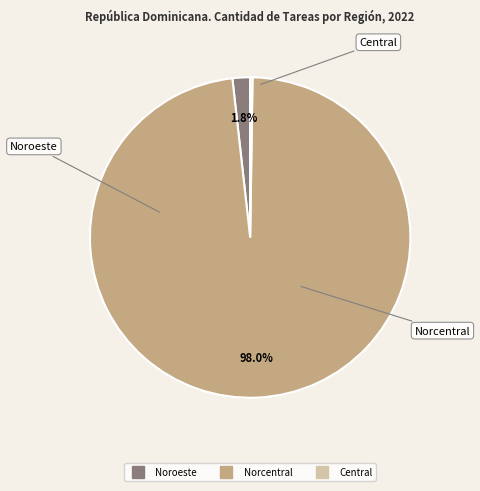

Which category accounts for the majority?

Norcentral